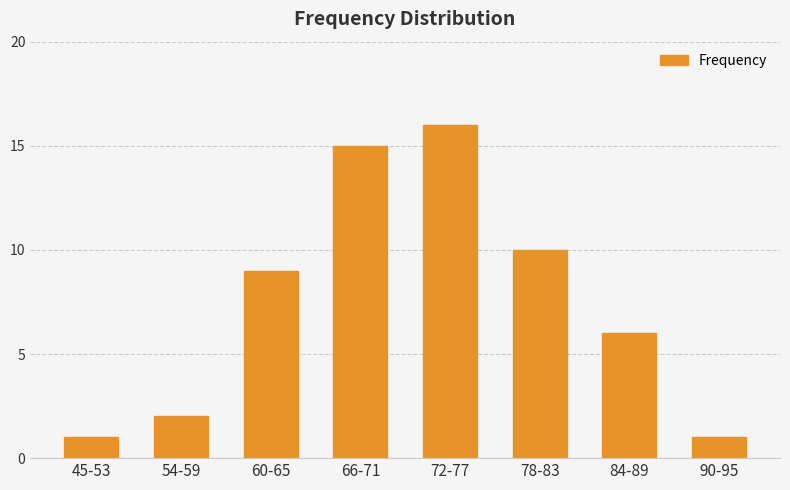

Reading left to right, extract all data points from this chart.

45-53=1	54-59=2	60-65=9	66-71=15	72-77=16	78-83=10	84-89=6	90-95=1